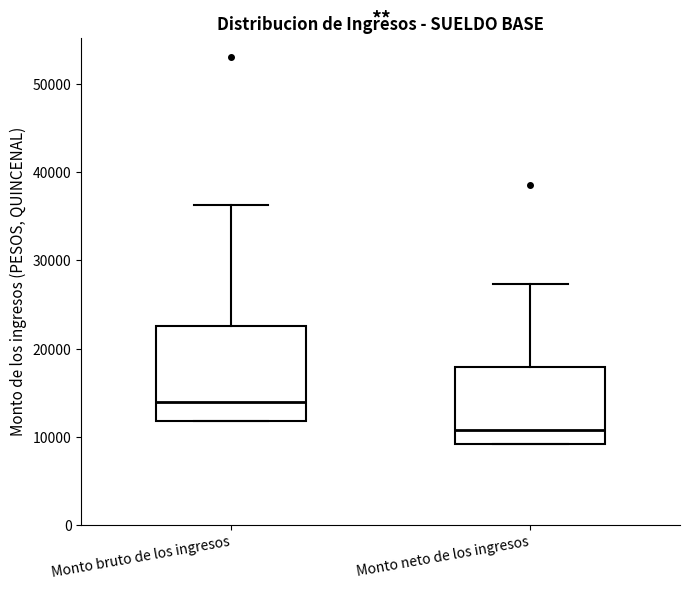

Where is the upper edge of the box for Monto bruto de los ingresos on the y-axis? The values are not printed on the chart, so give them approximately, as read against the axis.

23000